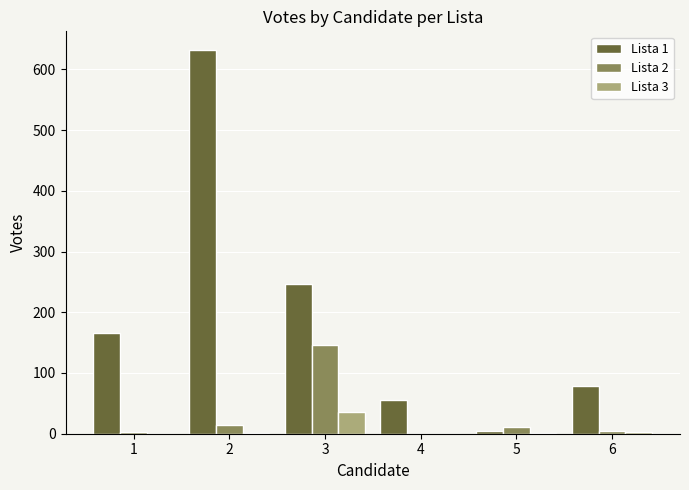

Is the value of Lista 2 at 2 greater than the value of Lista 1 at 4?

No